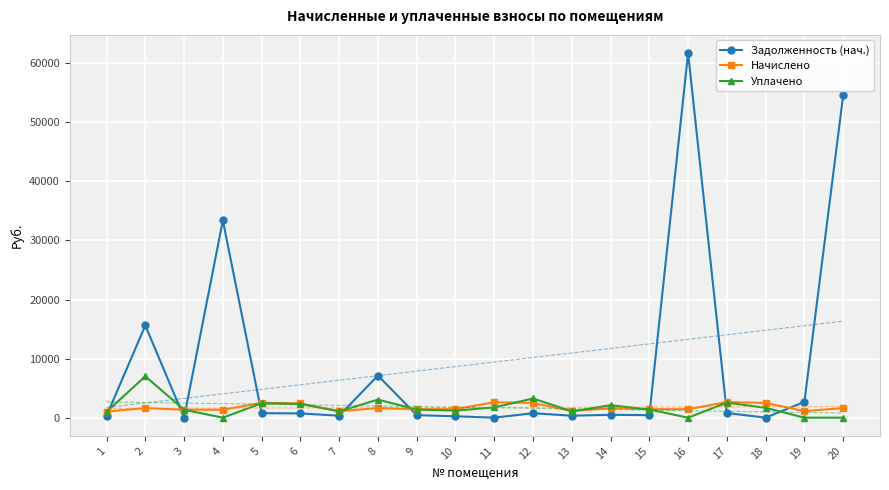

The value of Задолженность (нач.) at 14 is 485.7. True or false?

True